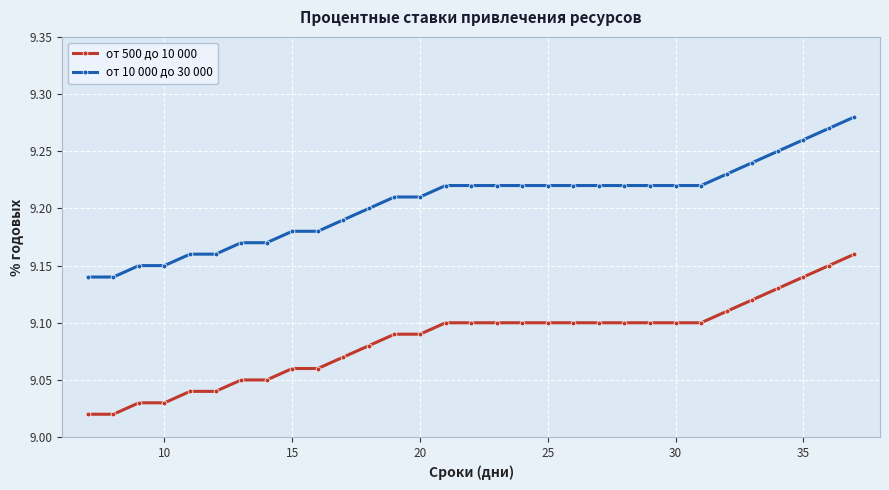

What are all the series names shown in the legend?

от 500 до 10 000, от 10 000 до 30 000